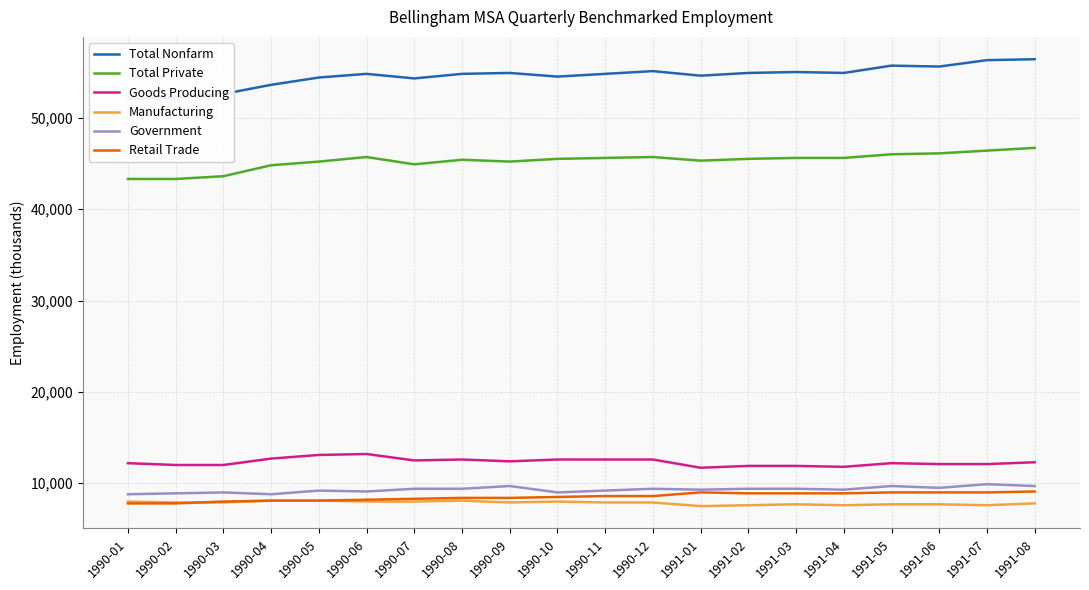

Rank the categories by Total Nonfarm value from lowest to highest.

1990-01, 1990-02, 1990-03, 1990-04, 1990-07, 1990-05, 1990-10, 1991-01, 1990-06, 1990-08, 1990-11, 1990-09, 1991-02, 1991-04, 1991-03, 1990-12, 1991-06, 1991-05, 1991-07, 1991-08